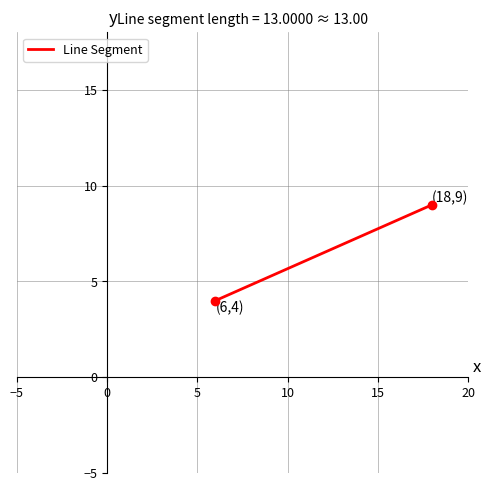

What Y value in the scatter plot is closest to 6?

4